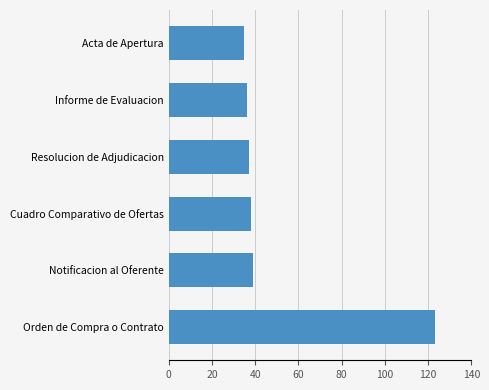

Are the bars grouped side by side (vs. stacked)?

No